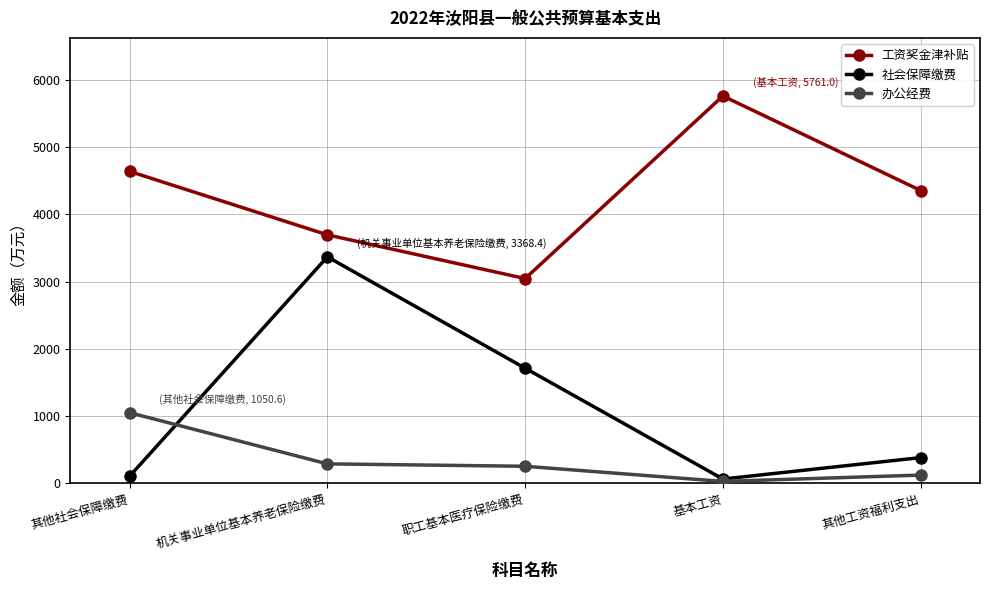

Which series has the largest total across all categories?

工资奖金津补贴